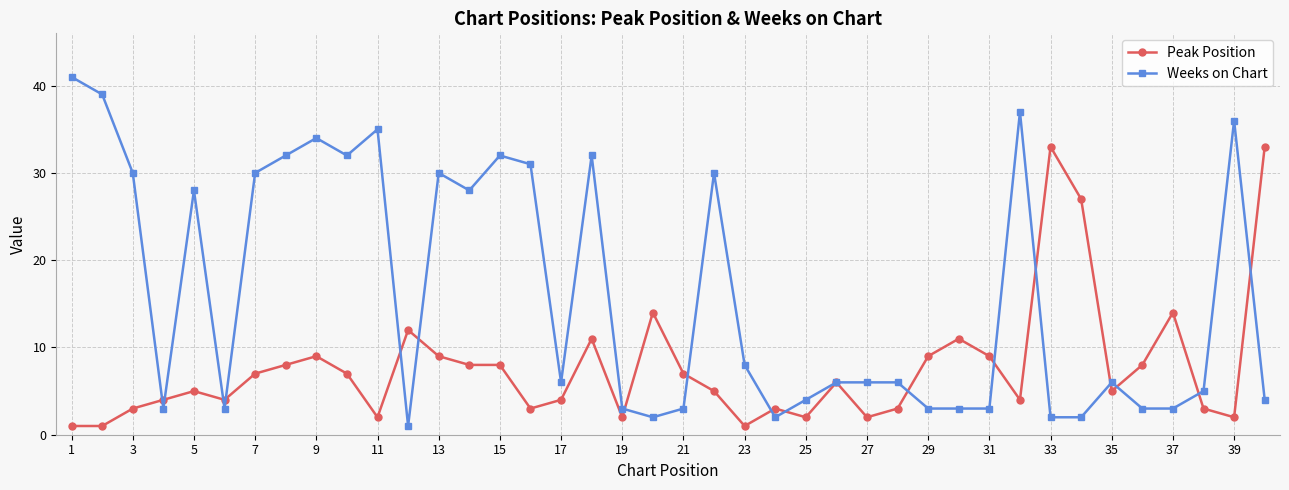

Reading right to left, extract all data points from this chart.

Peak Position: 33	2	3	14	8	5	27	33	4	9	11	9	3	2	6	2	3	1	5	7	14	2	11	4	3	8	8	9	12	2	7	9	8	7	4	5	4	3	1	1
Weeks on Chart: 4	36	5	3	3	6	2	2	37	3	3	3	6	6	6	4	2	8	30	3	2	3	32	6	31	32	28	30	1	35	32	34	32	30	3	28	3	30	39	41